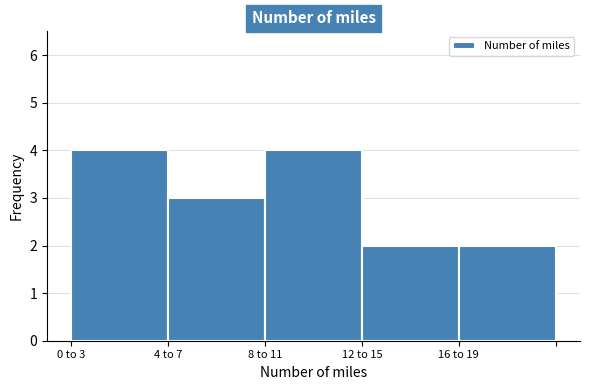

Reading left to right, extract all data points from this chart.

4	3	4	2	2